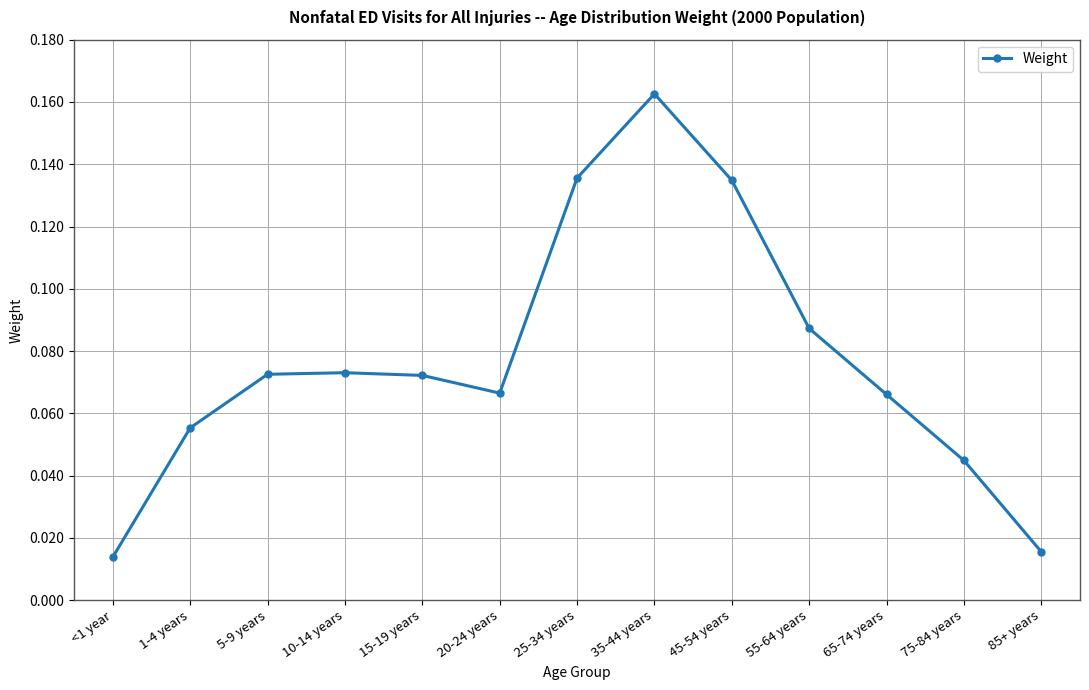

Count the number of data series in this chart.

1